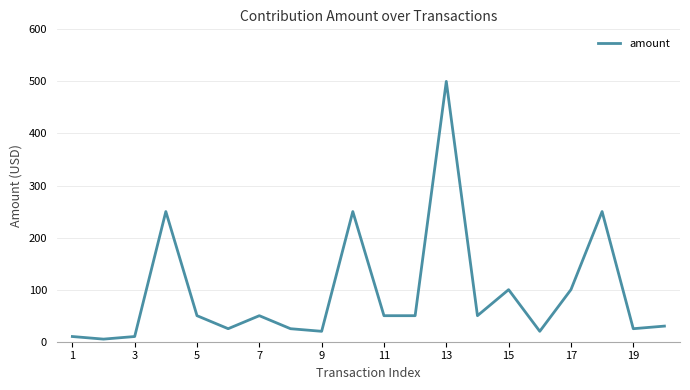

What is the maximum value shown in the chart?

500